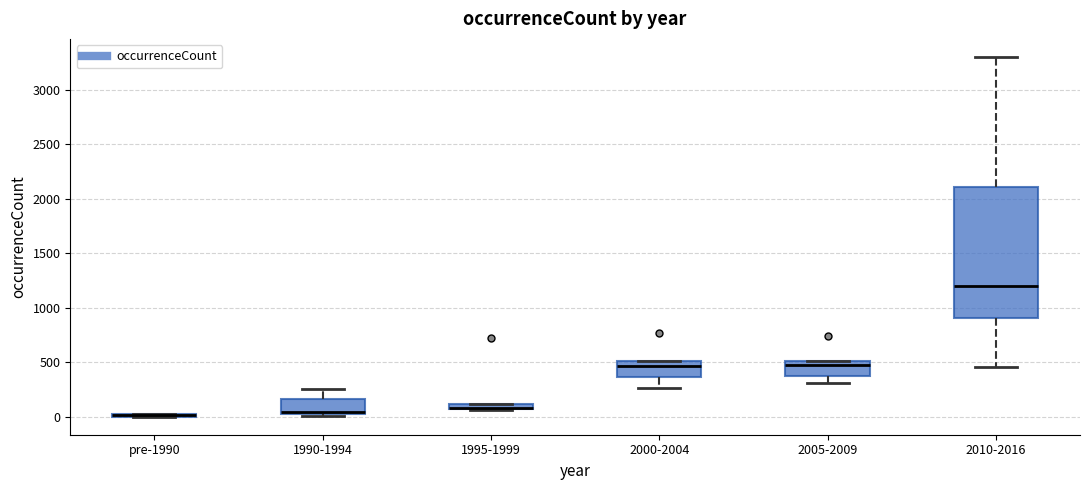

Where is the lower edge of the box for 1995-1999 on the y-axis? The values are not printed on the chart, so give them approximately, as read against the axis.

50